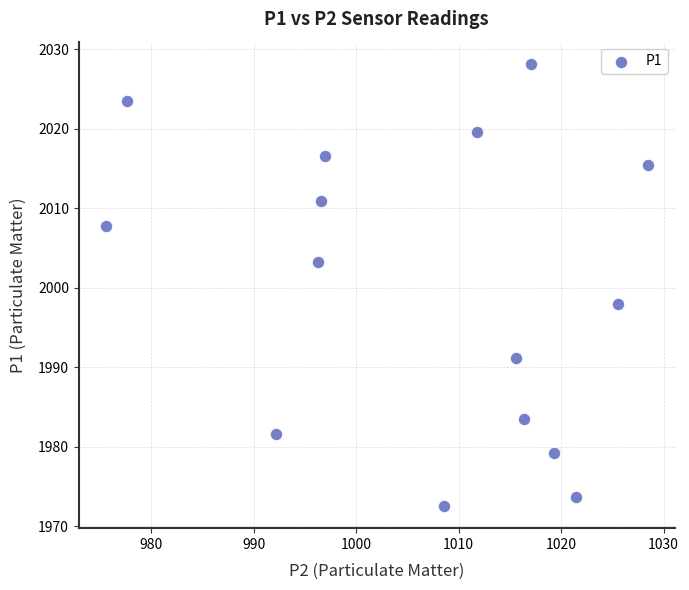

What is the range of X values (max minus min)?

52.9